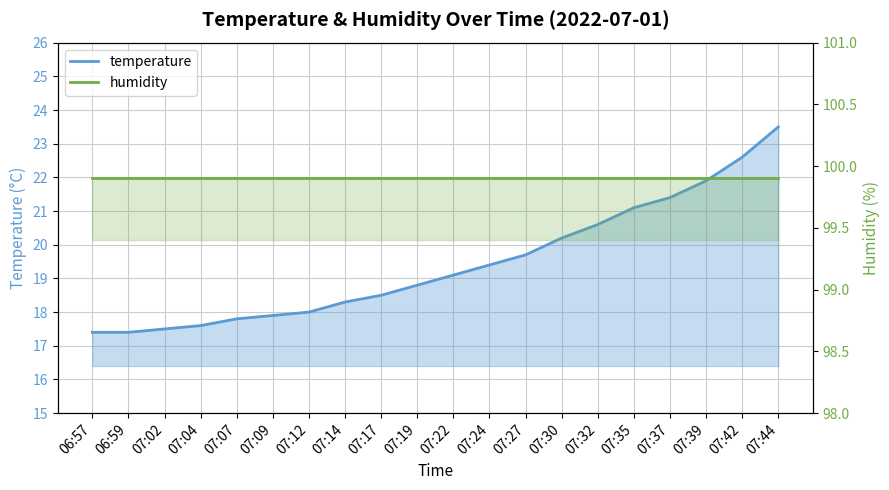

Is the value of temperature at 07:27 greater than the value of humidity at 07:35?

No